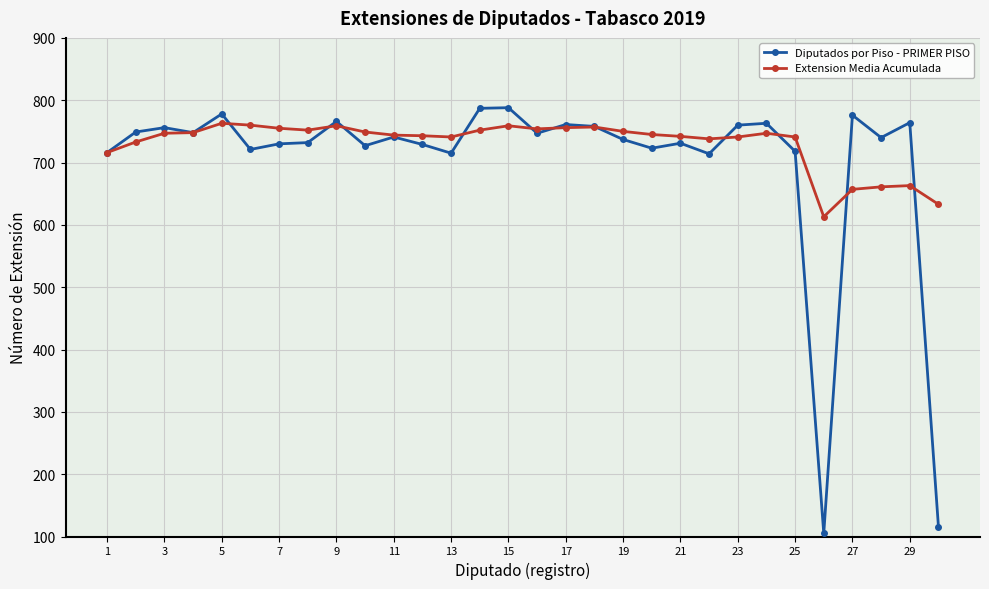

Rank the series by their maximum value, from lowest to highest.

Extension Media Acumulada, Diputados por Piso - PRIMER PISO